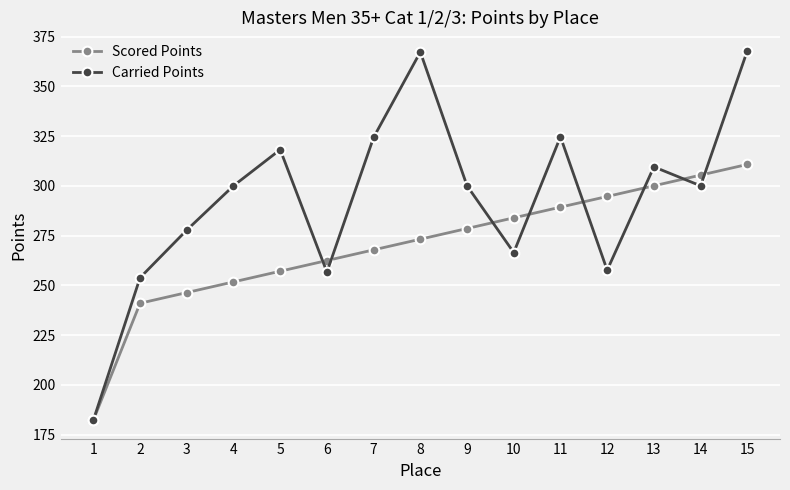

What is the maximum value shown in the chart?

367.8